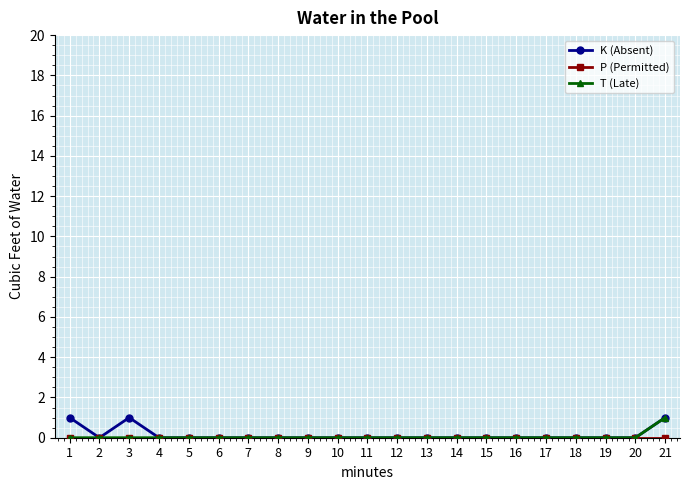

Is the value of T (Late) at 4 greater than the value of K (Absent) at 21?

No